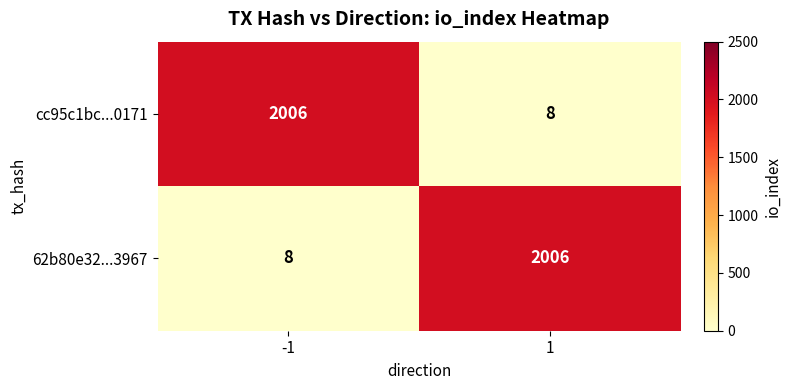

What is the total value across all series at 1?

2014